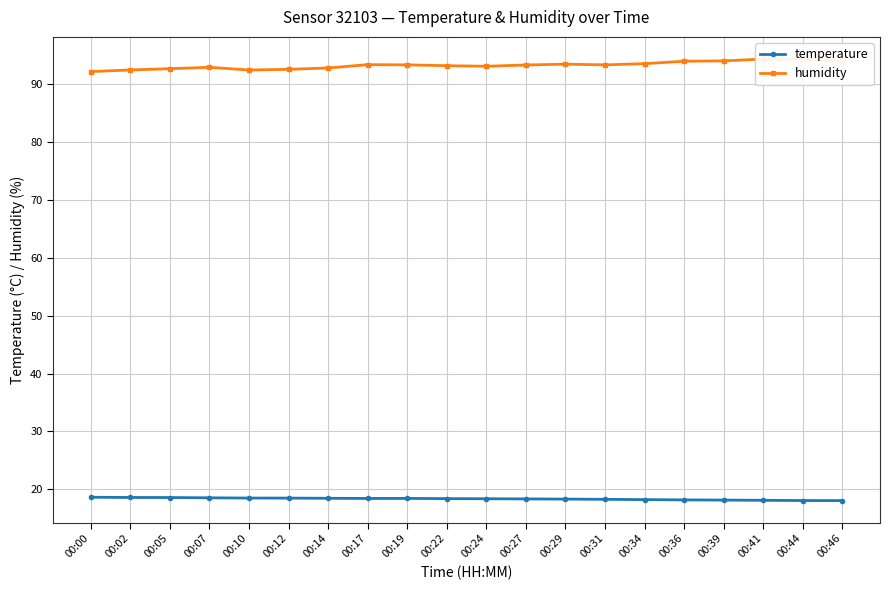

Which series has the largest total across all categories?

humidity